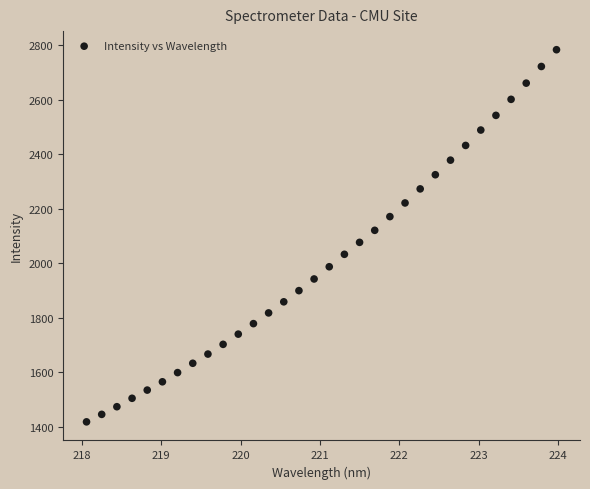

What is the range of Y values (max minus min)?

1365.7